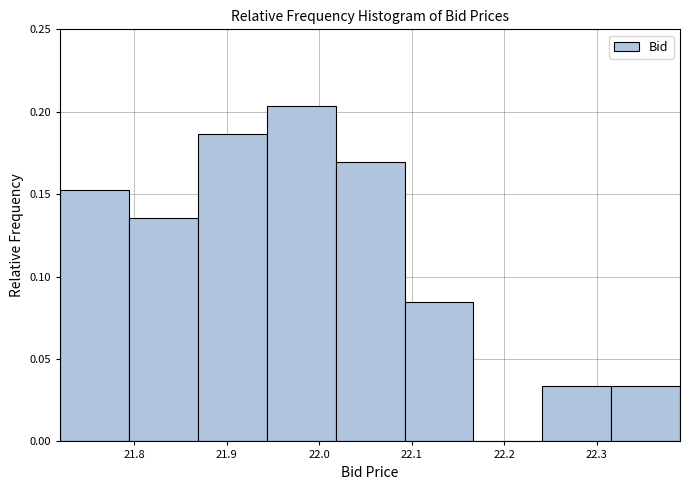

Reading left to right, transcribe this chart: for each bar, give the range it covers on the x-axis and its height. Neither the bar edges nor the heights are printed on the chart, so give them approximately, as read against the axes.

21.72 to 21.79: 0.155
21.79 to 21.87: 0.135
21.87 to 21.94: 0.185
21.94 to 22.02: 0.205
22.02 to 22.09: 0.170
22.09 to 22.17: 0.085
22.17 to 22.24: 0
22.24 to 22.32: 0.035
22.32 to 22.39: 0.035